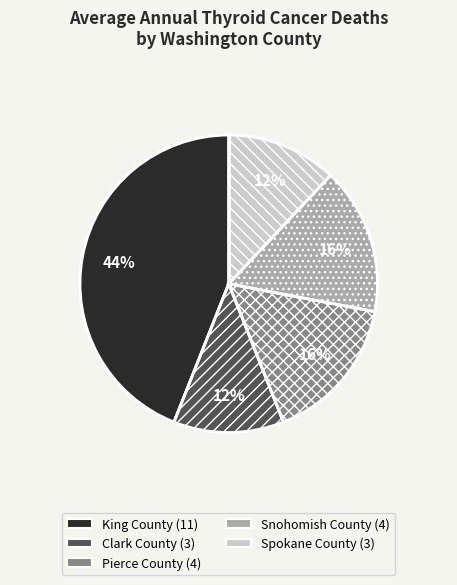

Combined, do Snohomish County and Clark County account for over 50%?

No